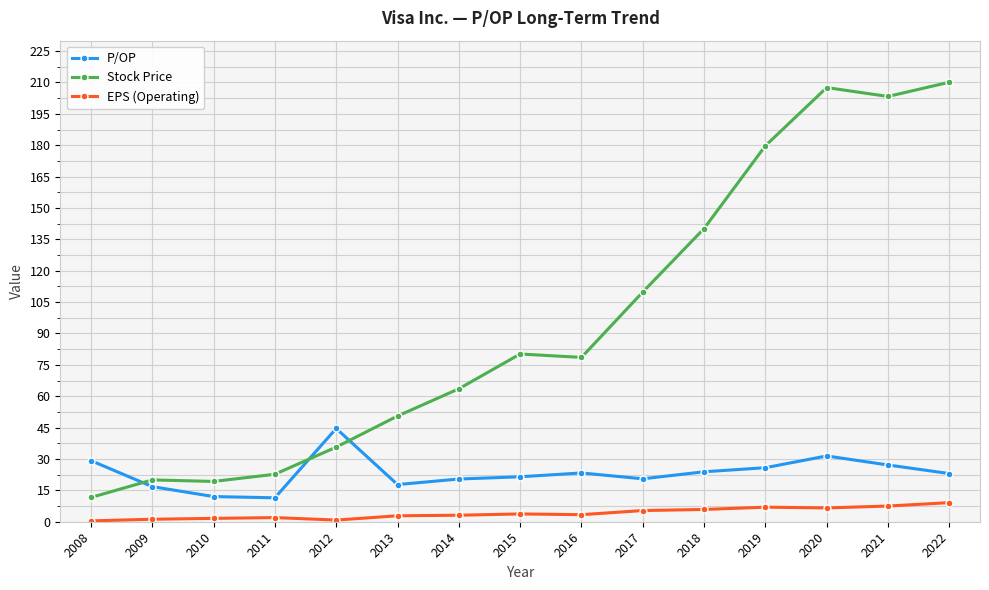

What is the value of the EPS (Operating) point at the 8th from the left?

3.7